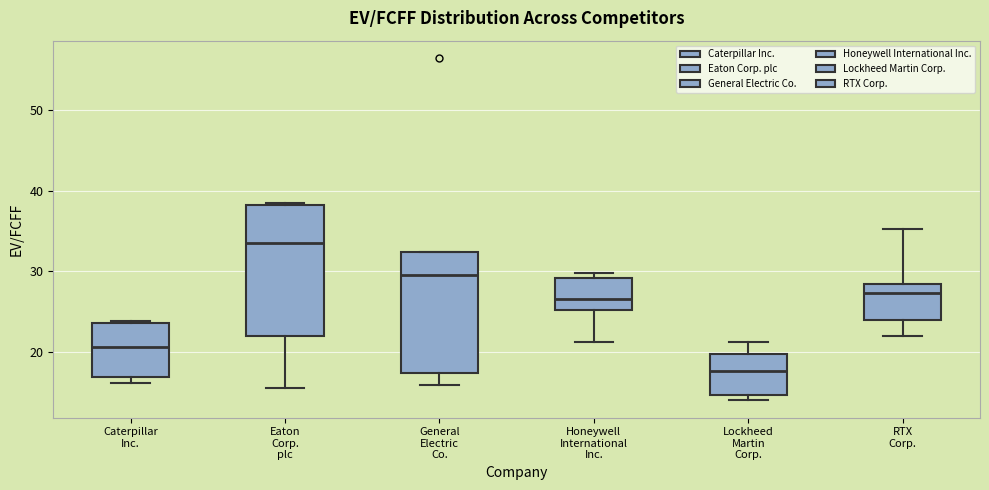

Which box has the lowest median line?

Lockheed Martin Corp.